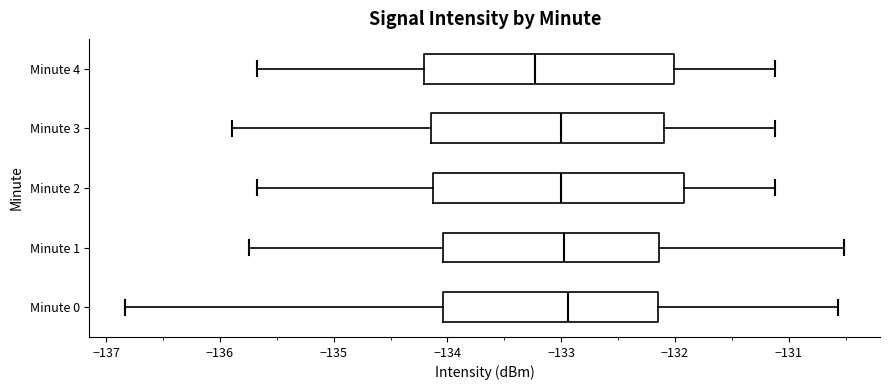

Reading bottom to top, transcribe this box plot: for each box, give where its median line is, the range the box spans, and where its two whiskers end, as read against the x-axis. The values are not printed on the chart, so give them approximately, as read against the axis.

Minute 0: median -132.9, box -134.0 to -132.1, whiskers -136.8 to -130.6
Minute 1: median -133.0, box -134.0 to -132.1, whiskers -135.7 to -130.5
Minute 2: median -133.0, box -134.1 to -131.9, whiskers -135.7 to -131.1
Minute 3: median -133.0, box -134.1 to -132.1, whiskers -135.9 to -131.1
Minute 4: median -133.2, box -134.2 to -132.0, whiskers -135.7 to -131.1